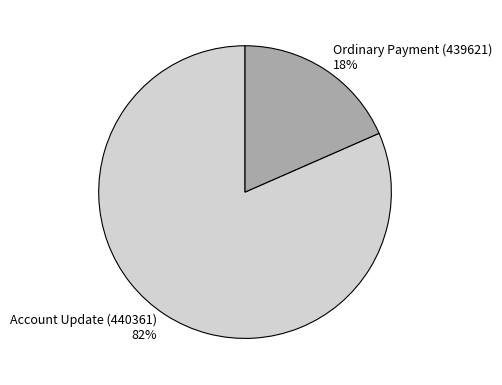

To the nearest percent, what is the combined percentage of Ordinary Payment (439621) and Account Update (440361)?

100%